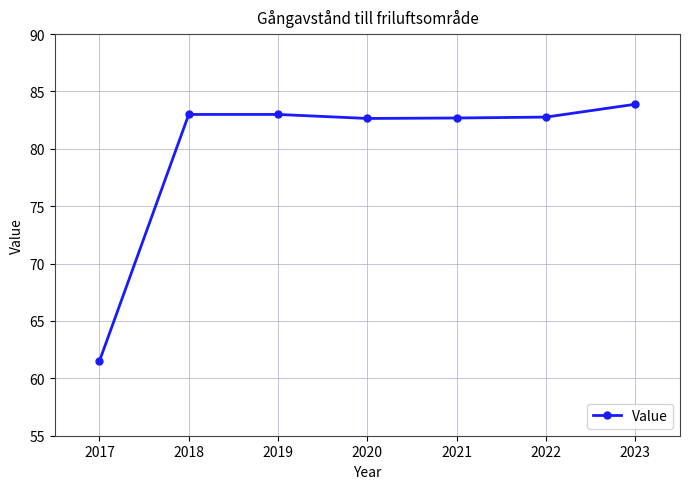

True or false: the data shows 61.5 at 2017.

True